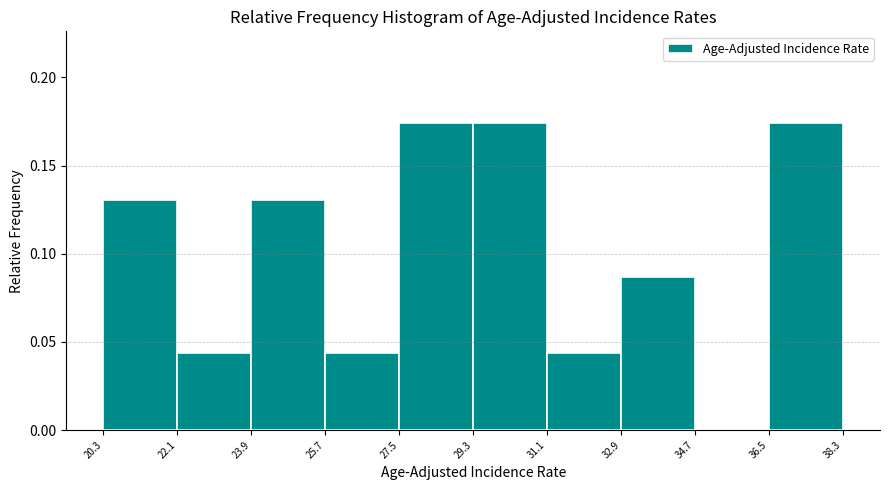

Reading left to right, list every bar in this chart as the range it spans on the x-axis followed by its height. The values are not printed on the chart, so give them approximately, as read against the axis.

20.3 to 22.1: 0.130
22.1 to 23.9: 0.045
23.9 to 25.7: 0.130
25.7 to 27.5: 0.045
27.5 to 29.3: 0.175
29.3 to 31.1: 0.175
31.1 to 32.9: 0.045
32.9 to 34.7: 0.085
34.7 to 36.5: 0
36.5 to 38.3: 0.175